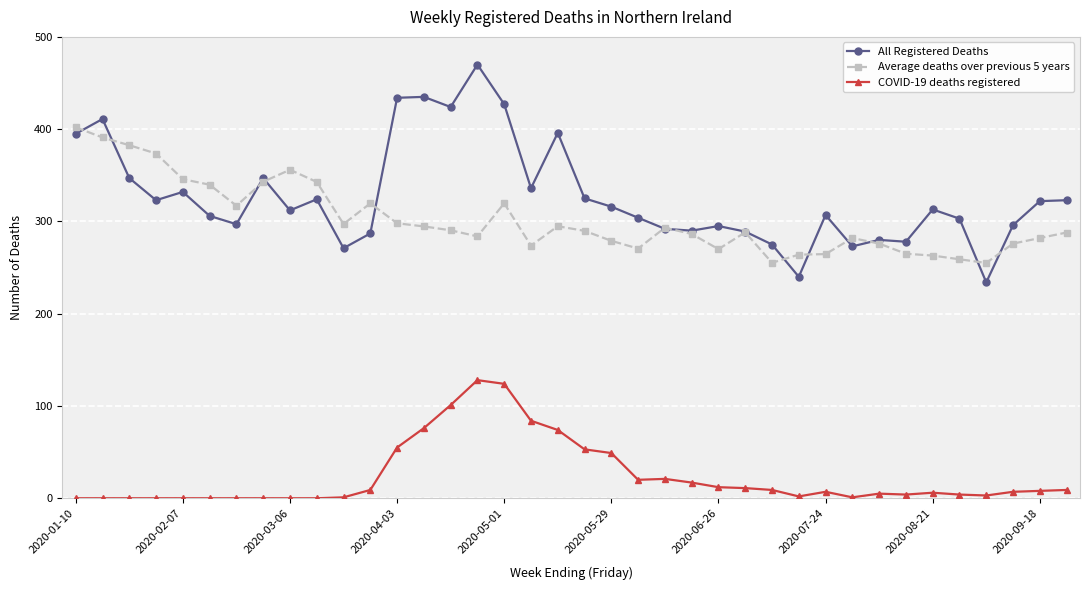

True or false: Average deaths over previous 5 years and COVID-19 deaths registered cross at least once.

False